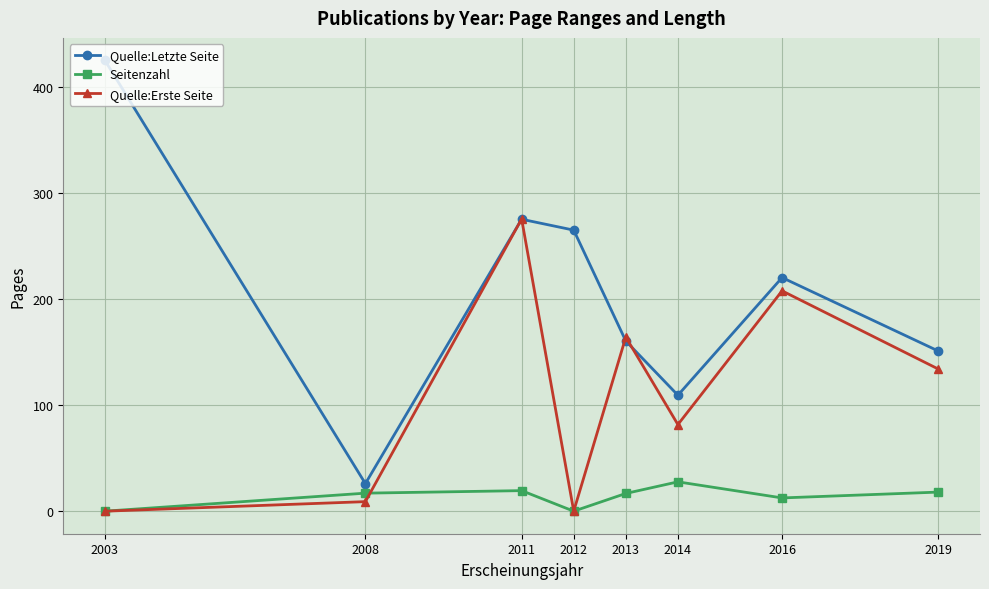

What is the value of the Seitenzahl point at the 7th from the left?

12.5